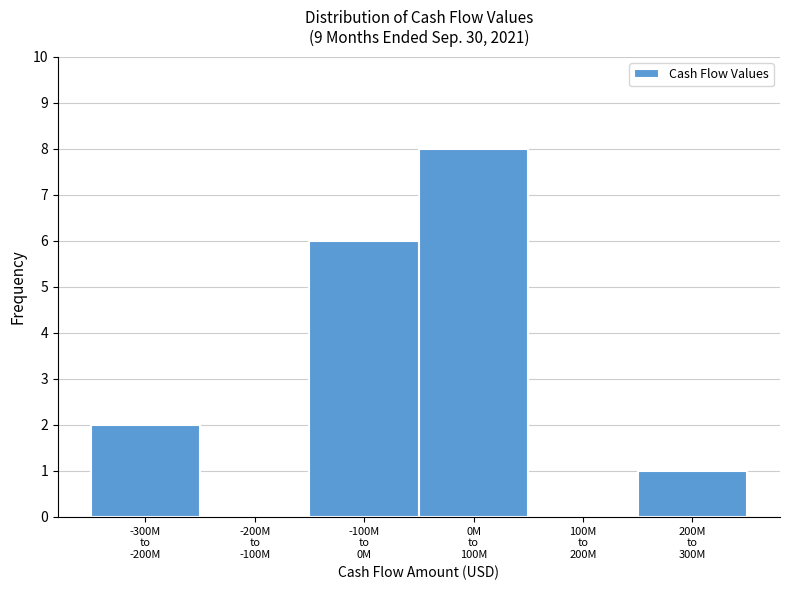

What is the greatest value displayed?

8